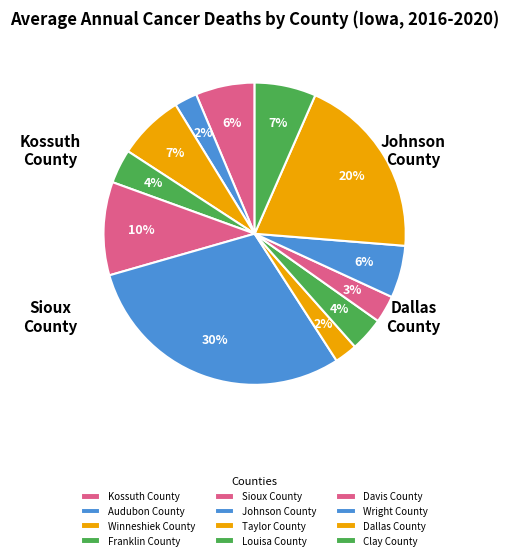

How many segments does this pie chart have?

12